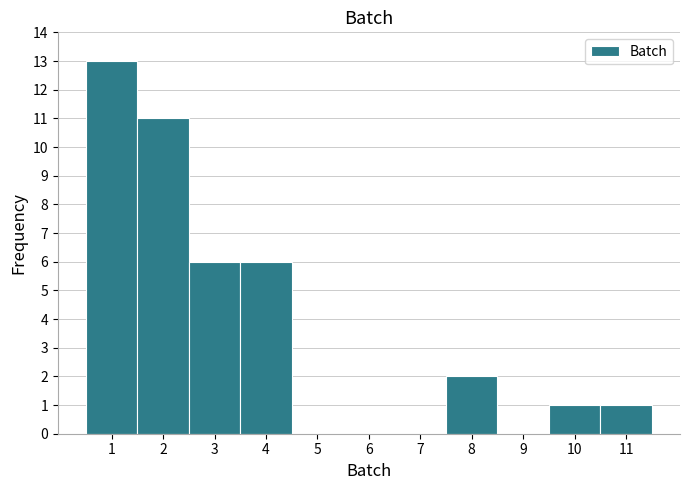

Reading left to right, transcribe this chart: for each bar, give the range it covers on the x-axis and its height. The values are not printed on the chart, so give them approximately, as read against the axis.

0.5 to 1.5: 13
1.5 to 2.5: 11
2.5 to 3.5: 6
3.5 to 4.5: 6
4.5 to 5.5: 0
5.5 to 6.5: 0
6.5 to 7.5: 0
7.5 to 8.5: 2
8.5 to 9.5: 0
9.5 to 10.5: 1
10.5 to 11.5: 1